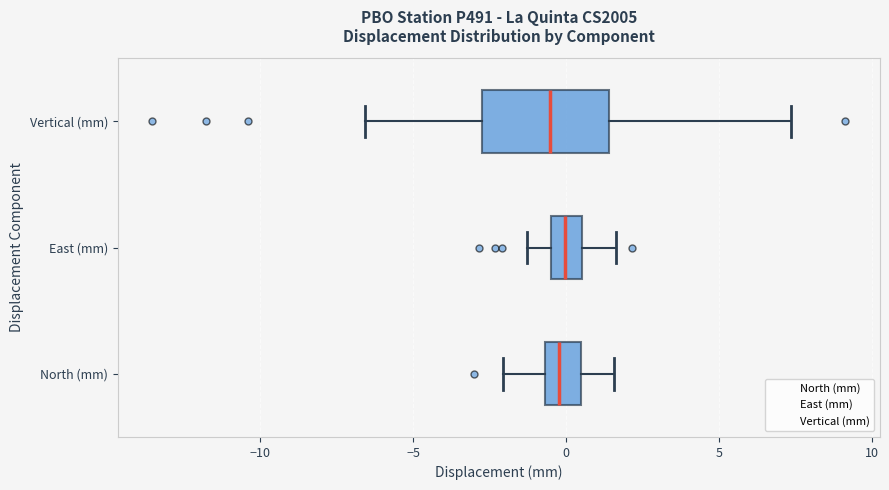

Comparing the boxes themselves (not the whiskers), which one is the widest?

Vertical (mm)